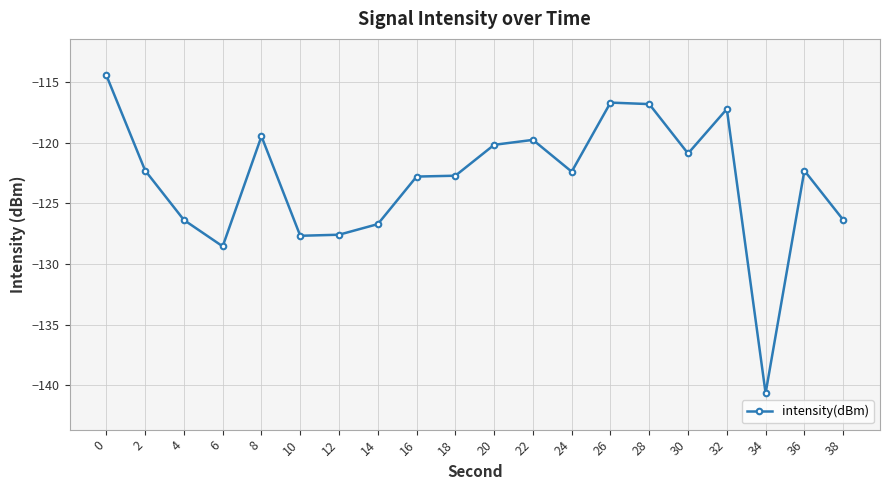

What is the difference between the maximum and minimum values?

26.2